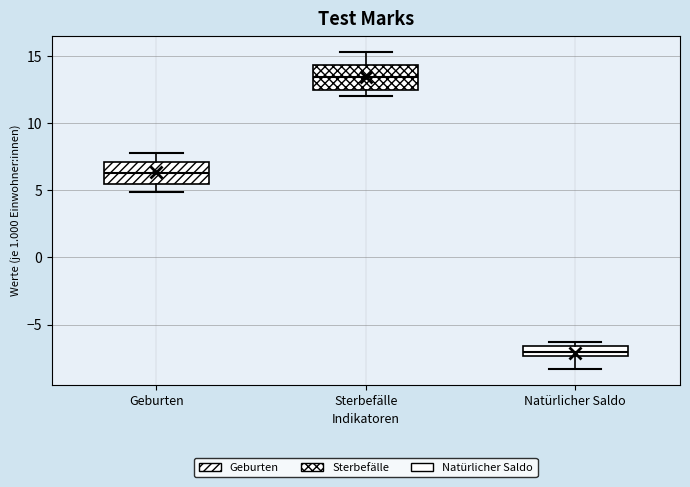

Which box has the highest median line?

Sterbefälle